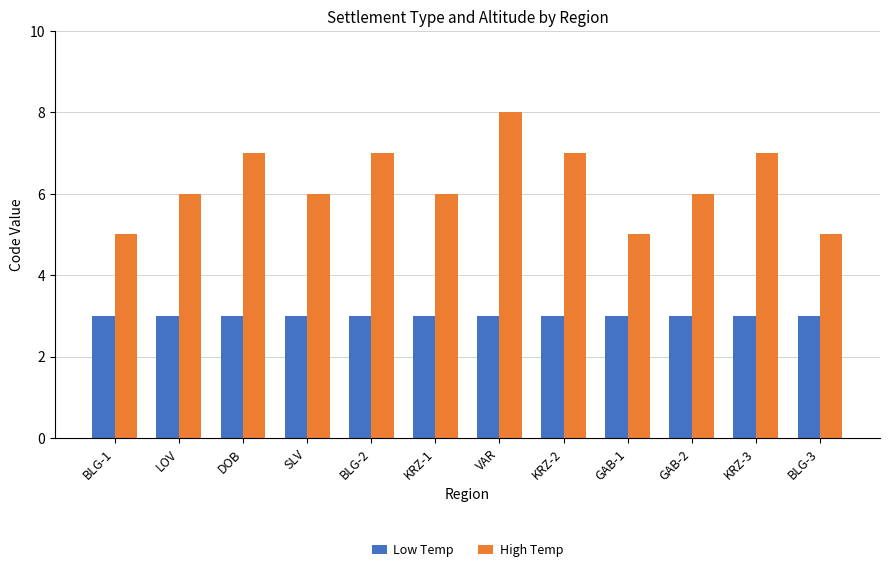

Does the chart contain any negative values?

No